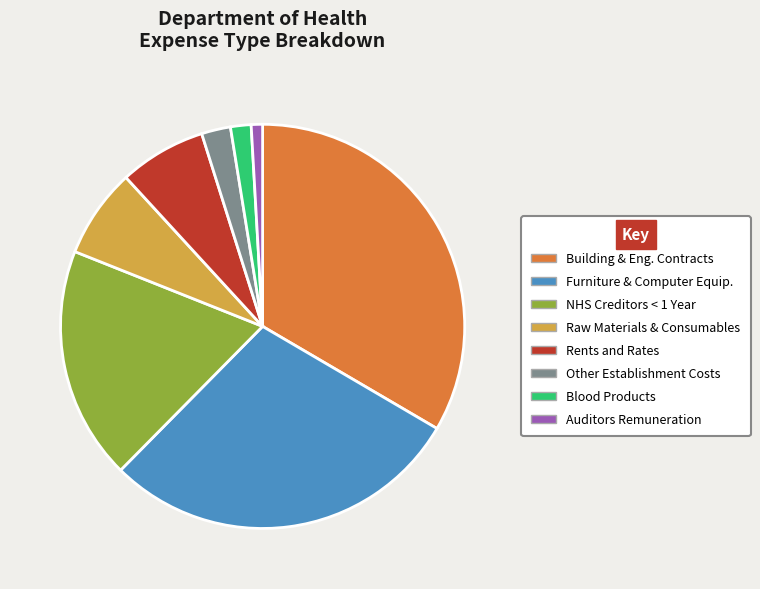

Does any single category account for the majority?

No